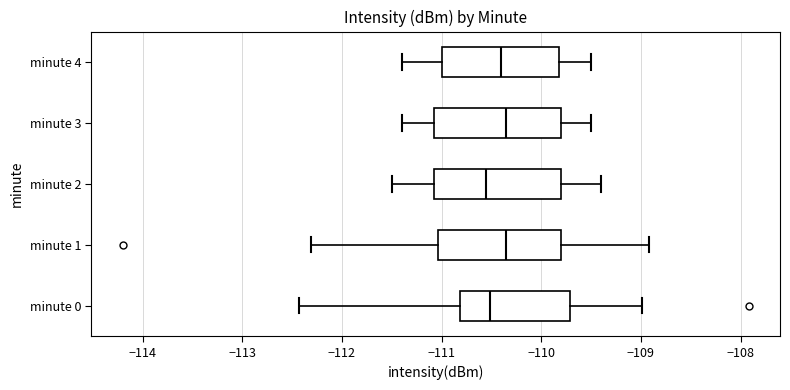

Reading bottom to top, transcribe this box plot: for each box, give where its median line is, the range the box spans, and where its two whiskers end, as read against the x-axis. The values are not printed on the chart, so give them approximately, as read against the axis.

minute 0: median -110.5, box -110.8 to -109.7, whiskers -112.4 to -109.0
minute 1: median -110.3, box -111.0 to -109.8, whiskers -112.3 to -108.9
minute 2: median -110.5, box -111.1 to -109.8, whiskers -111.5 to -109.4
minute 3: median -110.3, box -111.1 to -109.8, whiskers -111.4 to -109.5
minute 4: median -110.4, box -111.0 to -109.8, whiskers -111.4 to -109.5